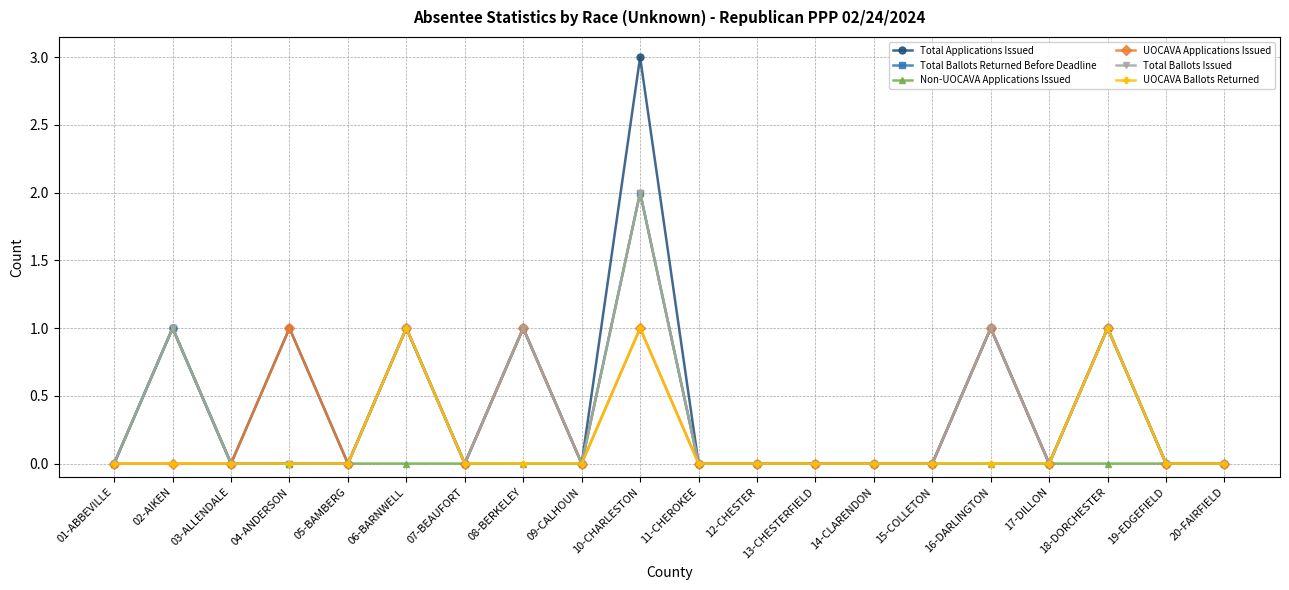

At which category does UOCAVA Ballots Returned reach its first local peak?

06-BARNWELL